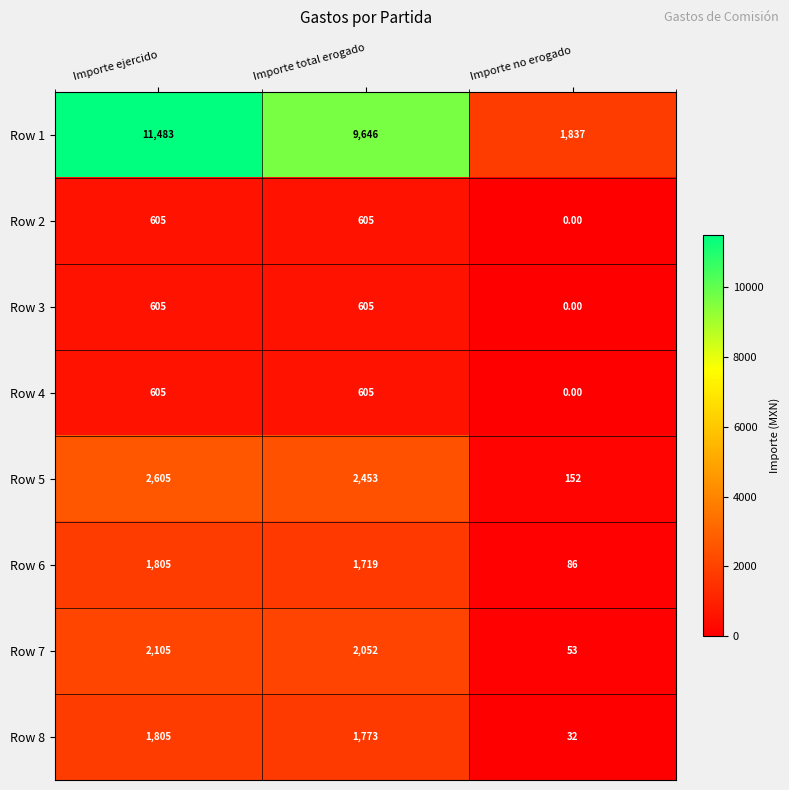

At which category is the sum across all series the highest?

Importe ejercido